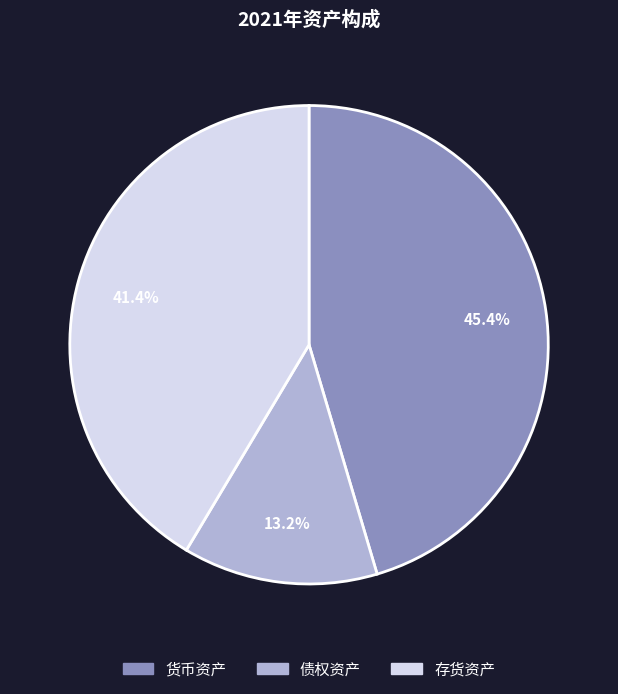

How many segments does this pie chart have?

3